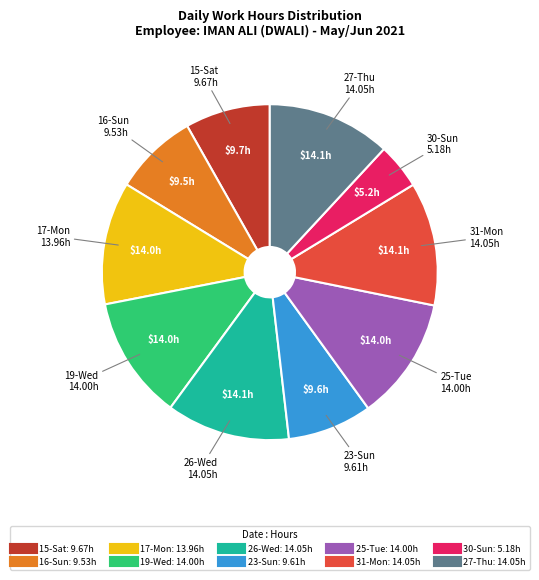

Is 27-Thu the majority of the pie?

No